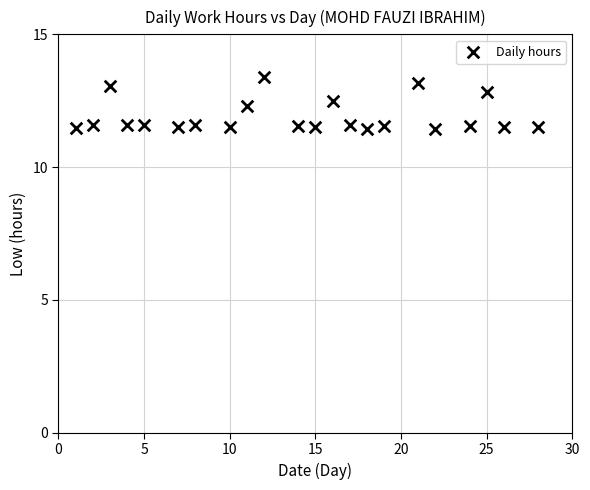

What is the range of X values (max minus min)?

27.0